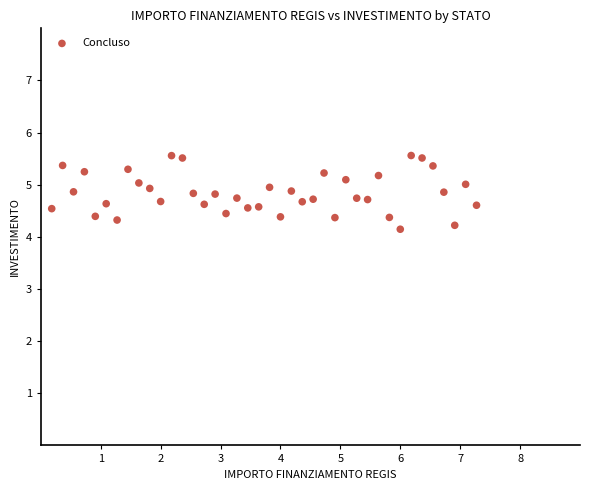

What is the range of Y values (max minus min)?

1.4